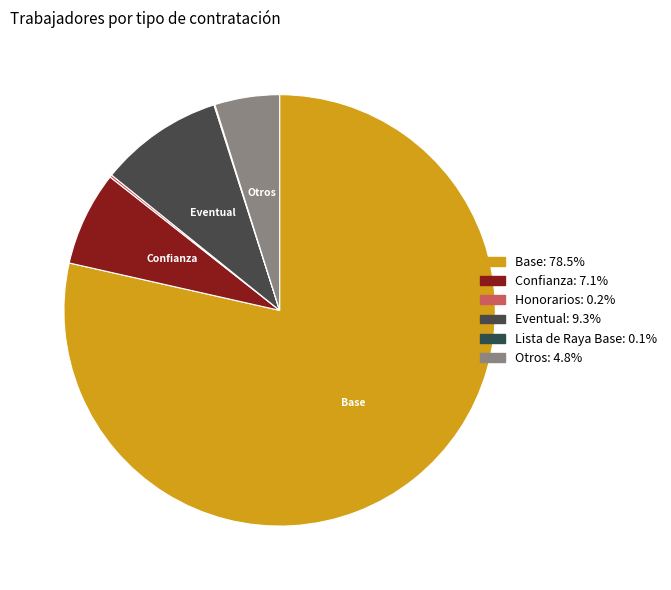

To the nearest percent, what is the difference between the largest and smallest slice percentages?

78%